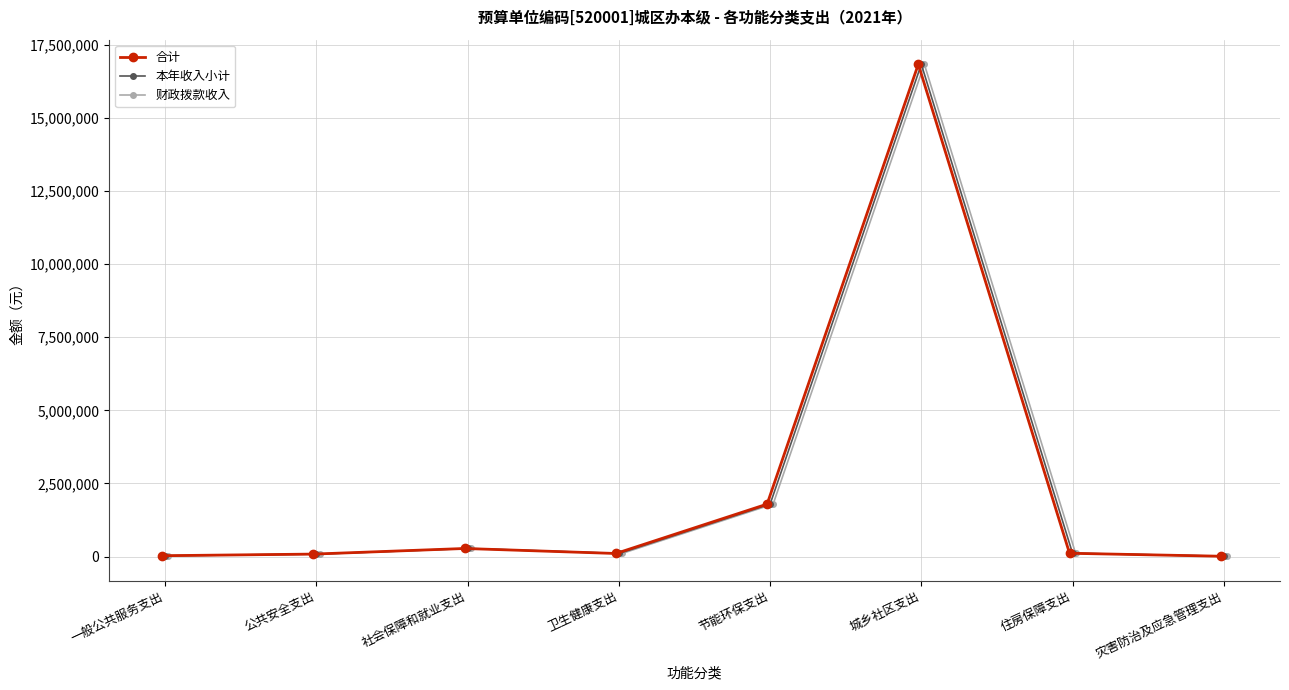

How many interior local valleys does the 本年收入小计 series have?

1